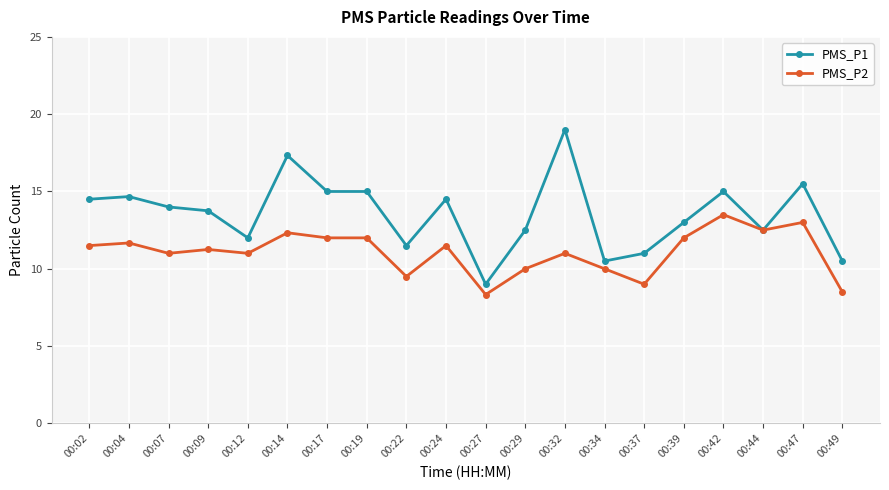

The PMS_P1 series shows 12.0 at 00:12. True or false?

True